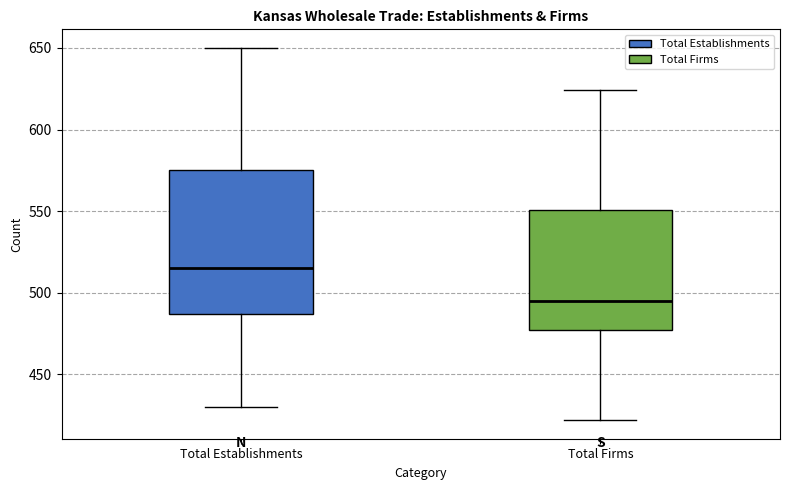

Reading left to right, read every box against the y-axis: the position of its median line, the range the box covers, and the ends of its whiskers. The values are not printed on the chart, so give them approximately, as read against the axis.

Total Establishments: median 515, box 485 to 575, whiskers 430 to 650
Total Firms: median 495, box 480 to 550, whiskers 420 to 625